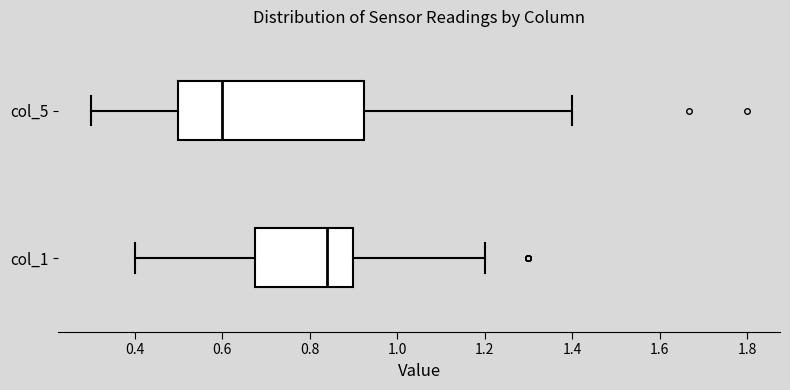

Which box has the furthest to the right median line?

col_1